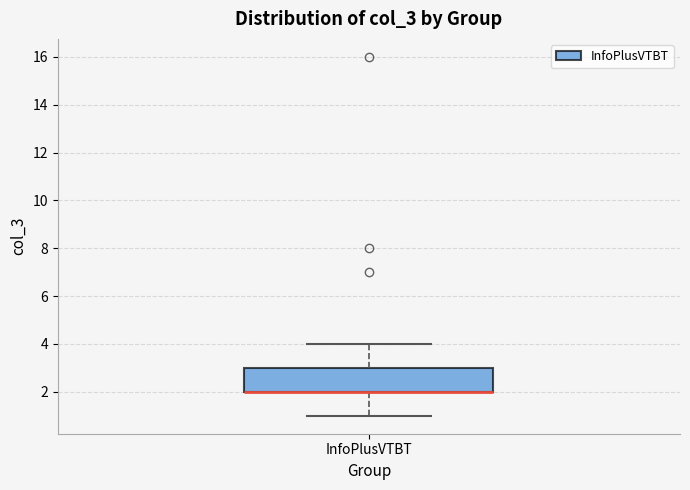

Transcribe this box plot: give where the median line is, the range the box spans, and where the two whiskers end, as read against the y-axis. The values are not printed on the chart, so give them approximately, as read against the axis.

median 2 (drawn on the box's lower edge), box 2 to 3, whiskers 1 to 4